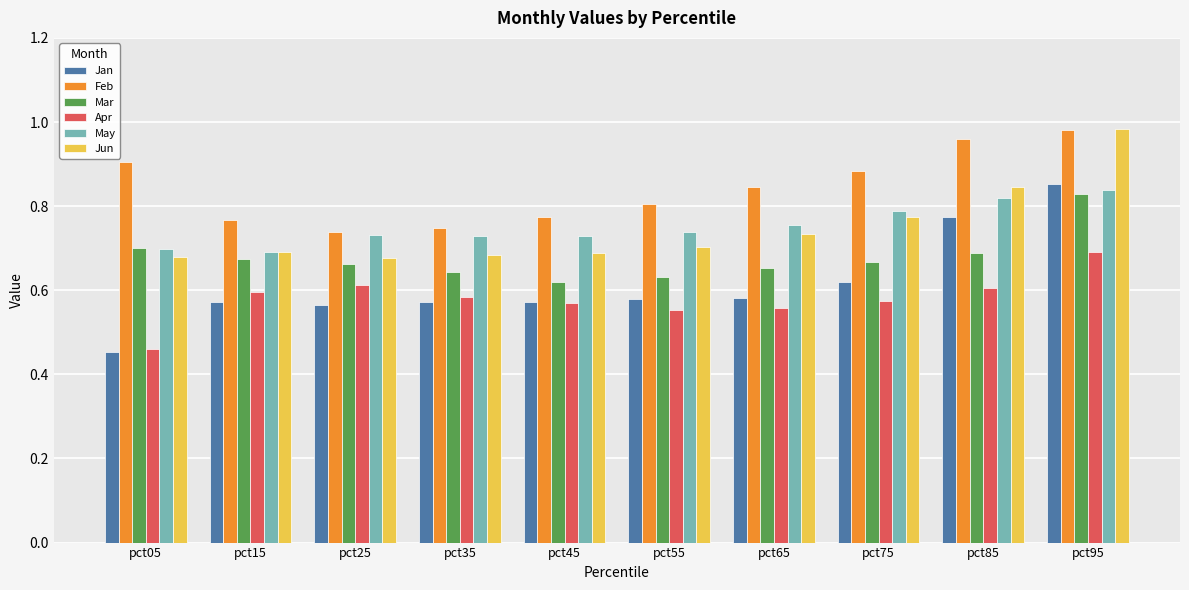

What is the sum of all Jun values?

7.5